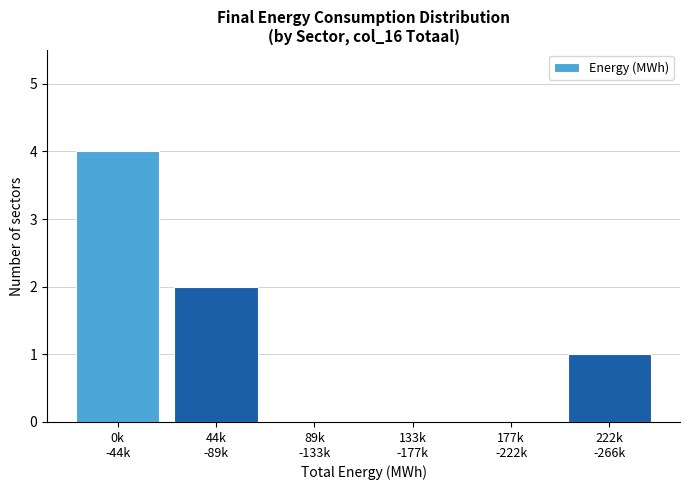

What is the maximum value shown in the chart?

4